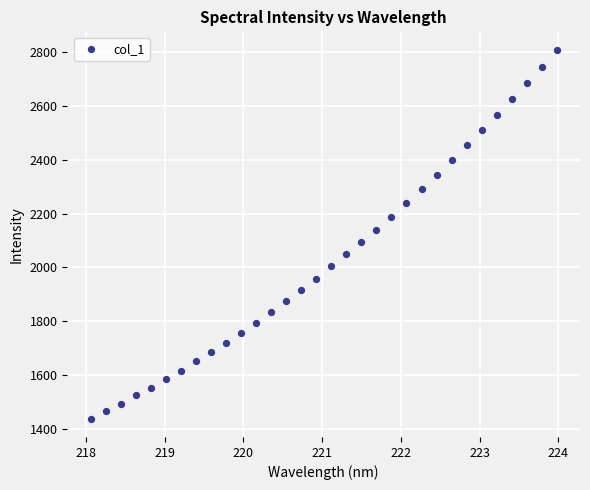

What is the range of X values (max minus min)?

5.9